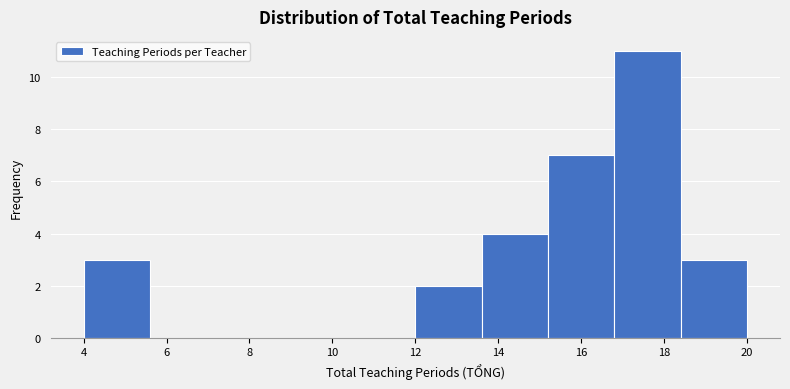

How tall is the bar that spans 16.8 to 18.4 on the x-axis? The values are not printed on the chart, so give them approximately, as read against the axis.

11